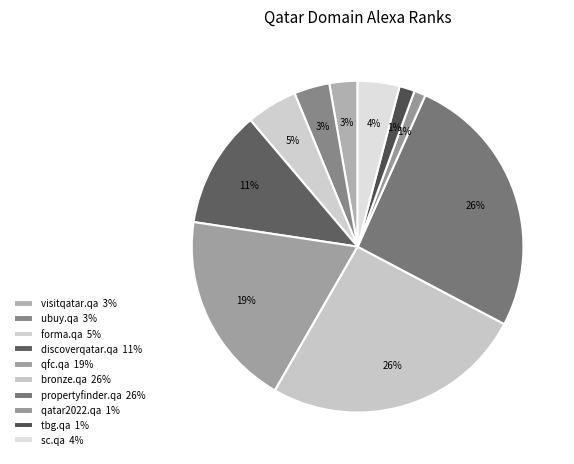

To the nearest percent, what percentage of the pie is propertyfinder.qa?

26%